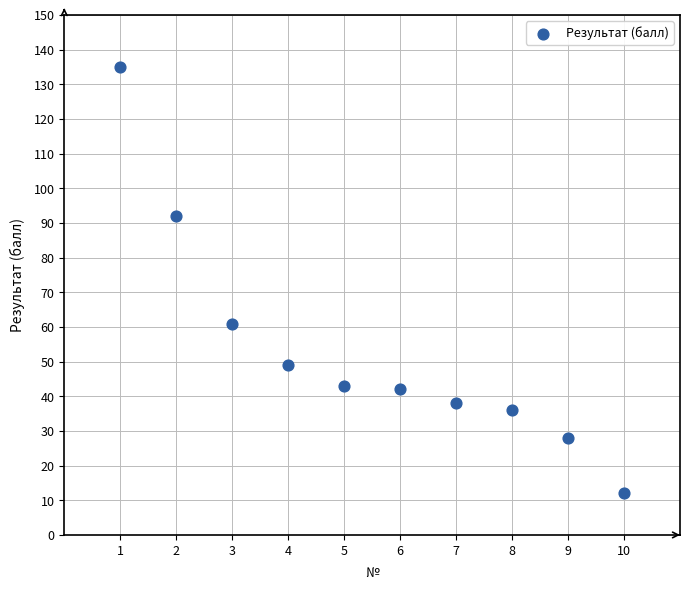

What is the range of Y values (max minus min)?

123